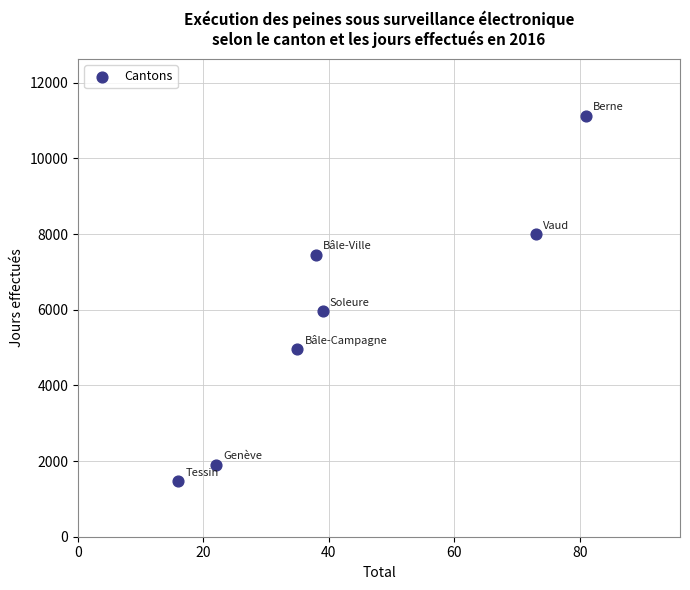

What Y value in the scatter plot is closest to 6300?

5962